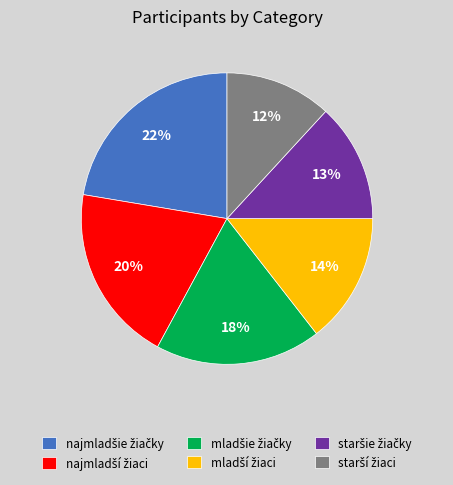

Does any single category account for the majority?

No